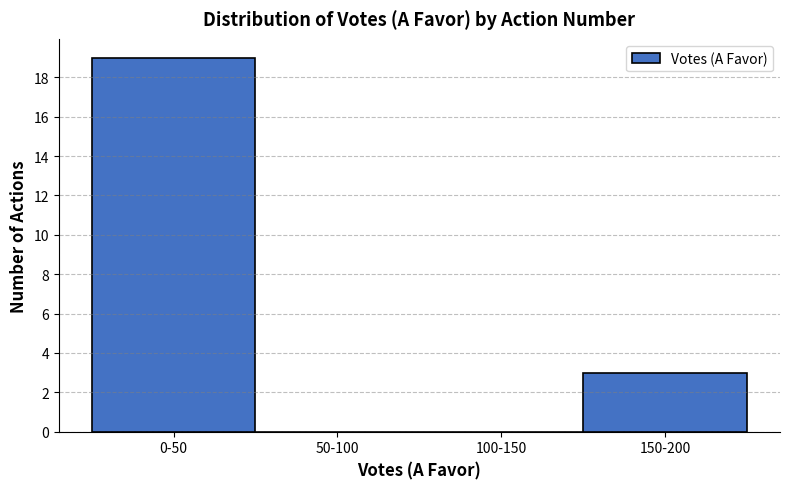

Reading left to right, extract all data points from this chart.

0-50=19	50-100=0	100-150=0	150-200=3